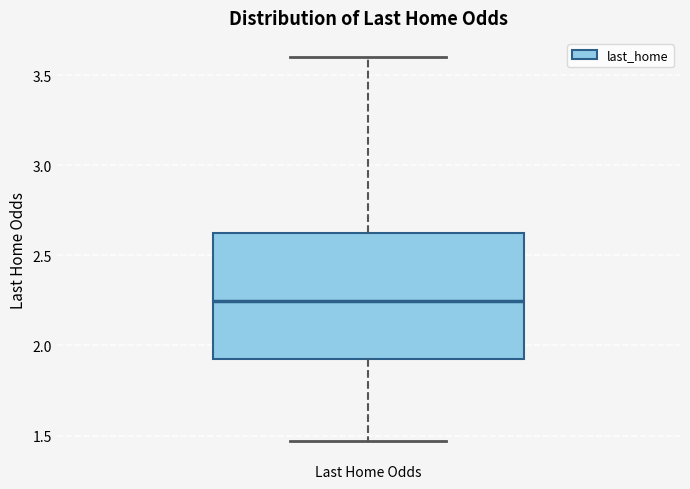

Read this box plot against the y-axis: the position of the median line, the range covered by the box, and the ends of both whiskers. The values are not printed on the chart, so give them approximately, as read against the axis.

median 2.25, box 1.90 to 2.65, whiskers 1.45 to 3.60